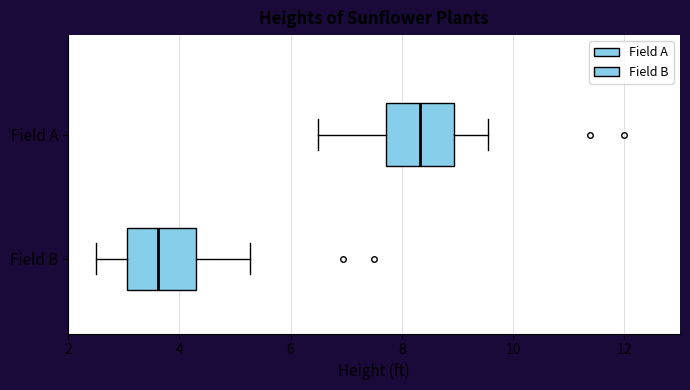

Reading bottom to top, transcribe this box plot: for each box, give where its median line is, the range the box spans, and where its two whiskers end, as read against the x-axis. The values are not printed on the chart, so give them approximately, as read against the axis.

Field B: median 3.6, box 3.0 to 4.4, whiskers 2.6 to 5.2
Field A: median 8.4, box 7.8 to 9.0, whiskers 6.6 to 9.6